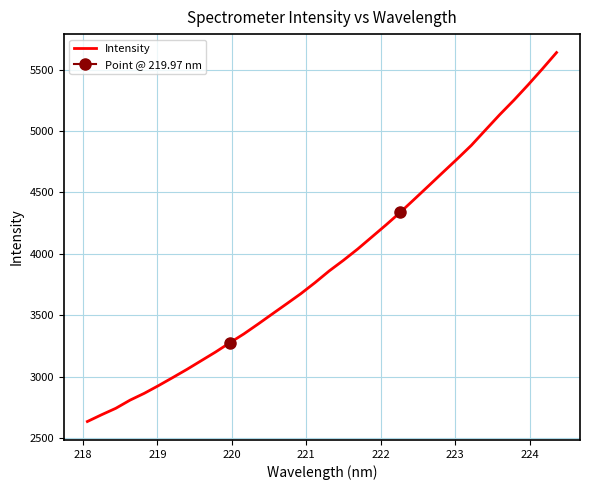

What is the difference between the maximum and second lowest values?

2949.2